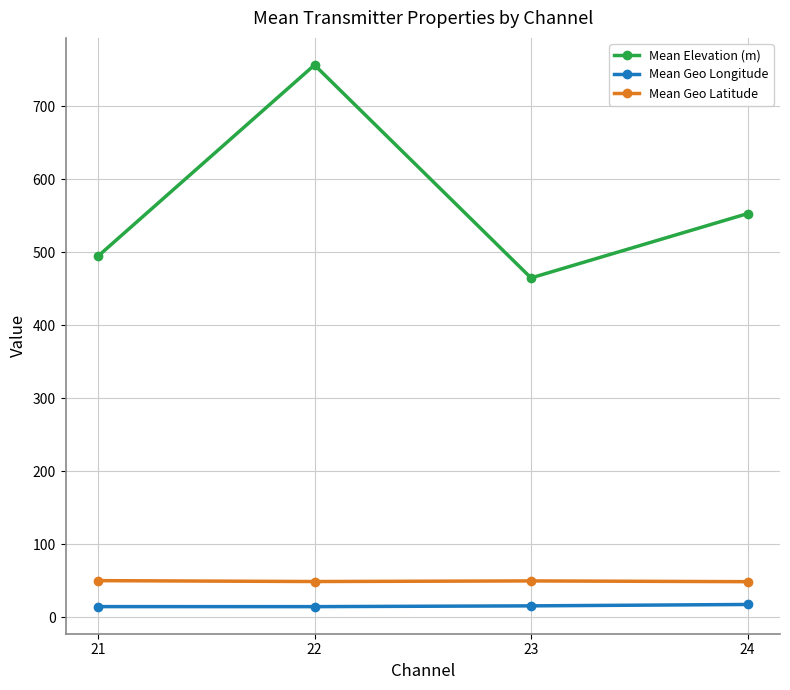

True or false: Mean Elevation (m) and Mean Geo Longitude intersect in this chart.

False